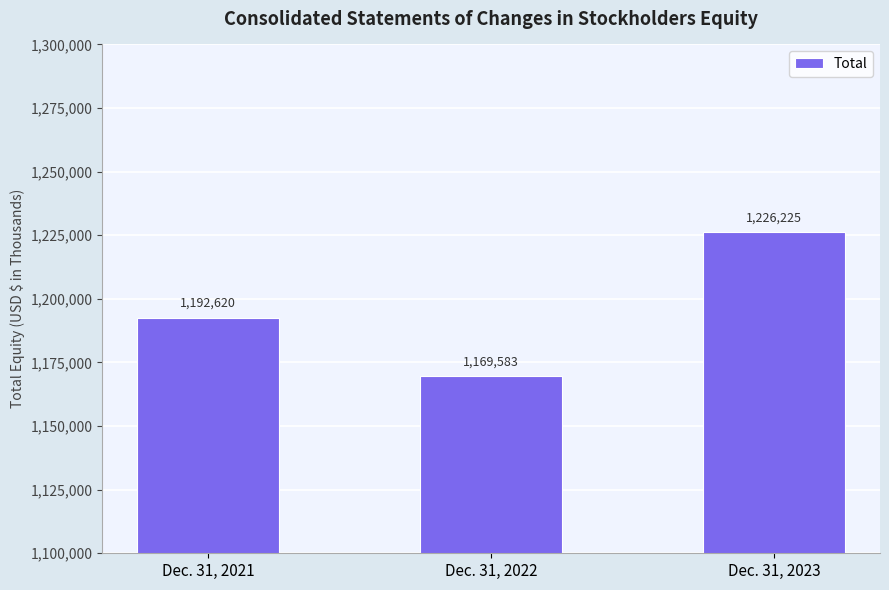

Reading left to right, list all the values displayed in this chart.

Dec. 31, 2021=1192620	Dec. 31, 2022=1169583	Dec. 31, 2023=1226225